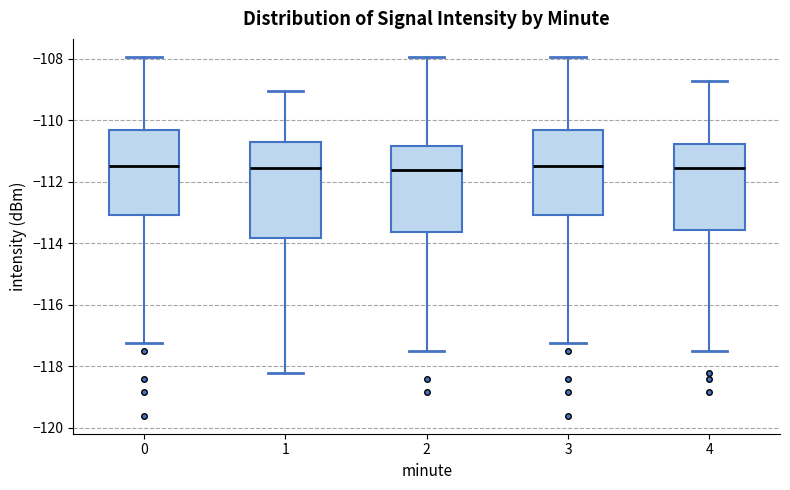

Reading left to right, read every box against the y-axis: the position of its median line, the range the box covers, and the ends of its whiskers. The values are not printed on the chart, so give them approximately, as read against the axis.

0: median -111.4, box -113.2 to -110.4, whiskers -117.2 to -108.0
1: median -111.6, box -113.8 to -110.6, whiskers -118.2 to -109.0
2: median -111.6, box -113.6 to -110.8, whiskers -117.6 to -108.0
3: median -111.4, box -113.2 to -110.4, whiskers -117.2 to -108.0
4: median -111.6, box -113.6 to -110.8, whiskers -117.6 to -108.8